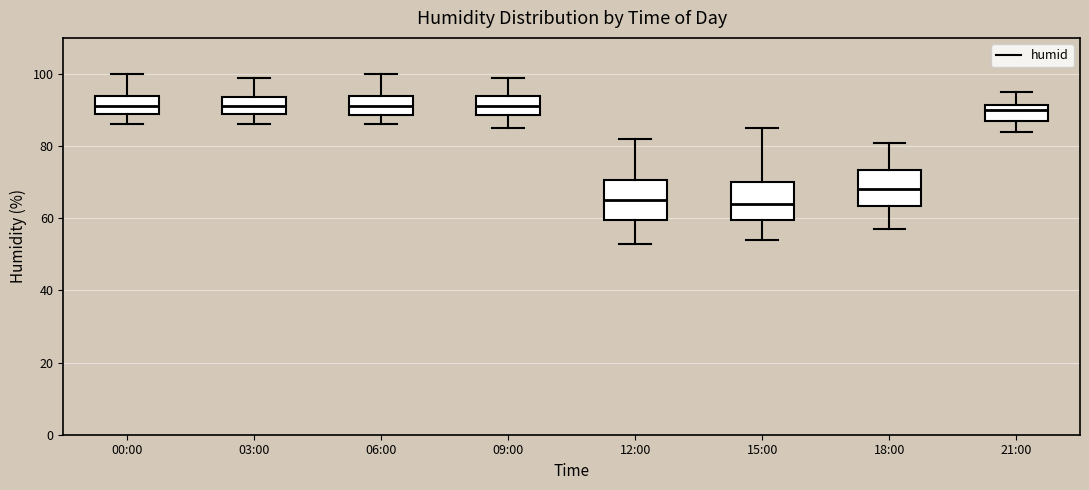

Reading left to right, read every box against the y-axis: the position of its median line, the range the box covers, and the ends of its whiskers. The values are not printed on the chart, so give them approximately, as read against the axis.

00:00: median 92, box 90 to 94, whiskers 86 to 100
03:00: median 92, box 90 to 94, whiskers 86 to 100
06:00: median 92, box 88 to 94, whiskers 86 to 100
09:00: median 92, box 88 to 94, whiskers 86 to 100
12:00: median 66, box 60 to 70, whiskers 54 to 82
15:00: median 64, box 60 to 70, whiskers 54 to 86
18:00: median 68, box 64 to 74, whiskers 58 to 82
21:00: median 90, box 88 to 92, whiskers 84 to 96